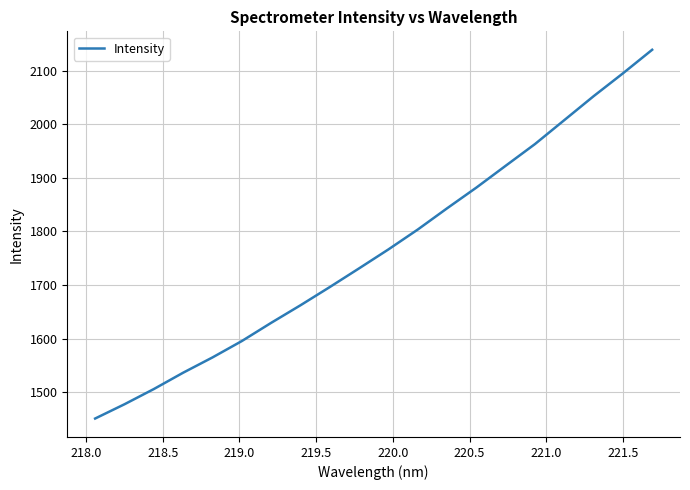

What is the greatest value displayed?

2138.8